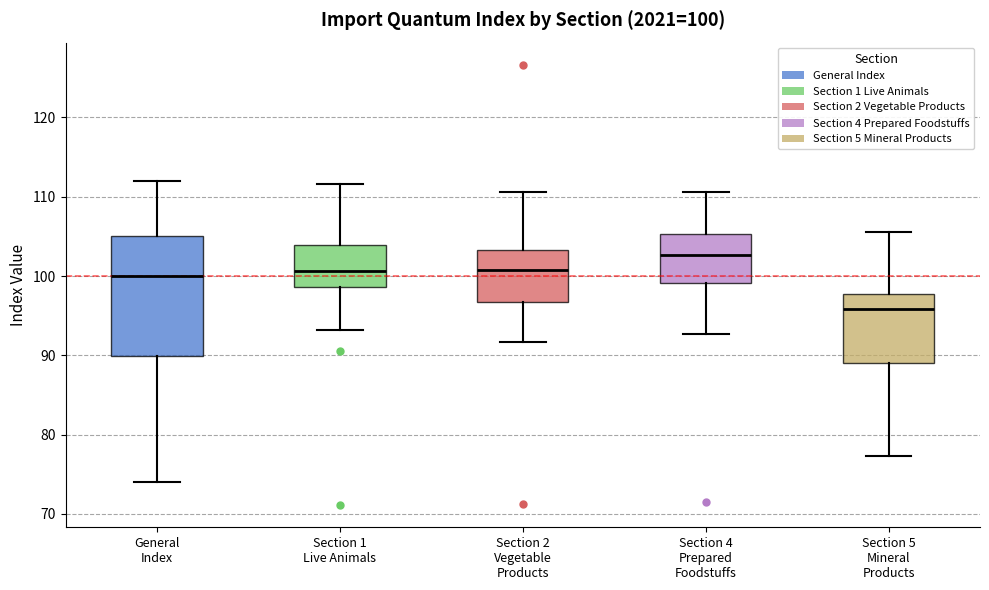

Which box's median line is the highest?

Section 4 Prepared Foodstuffs